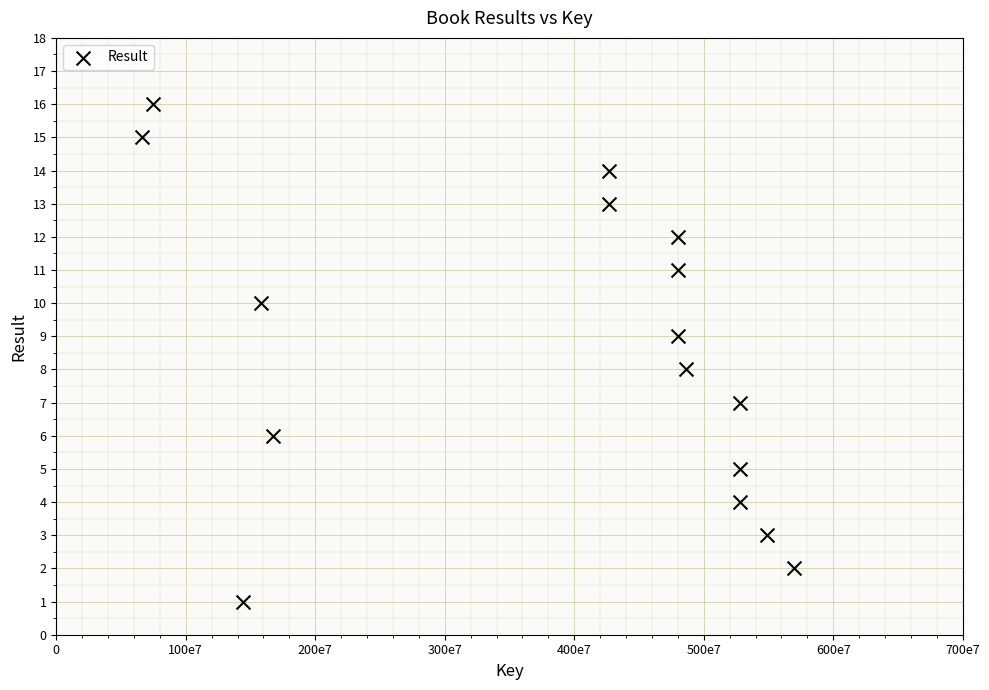

What is the range of X values (max minus min)?

504238503